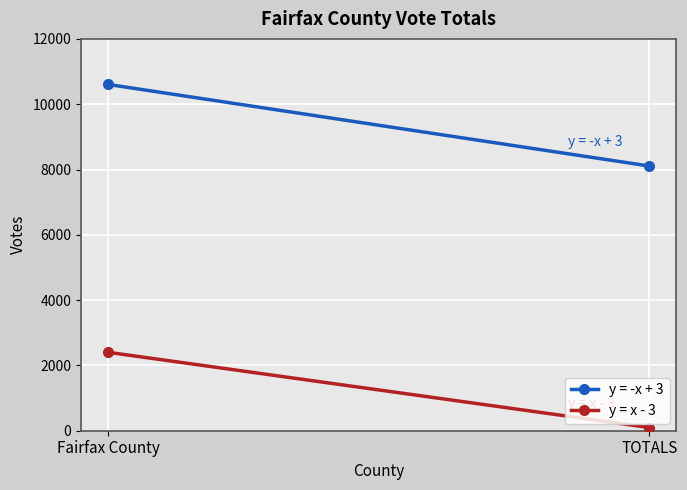

The value at Fairfax County is 2402. True or false?

True